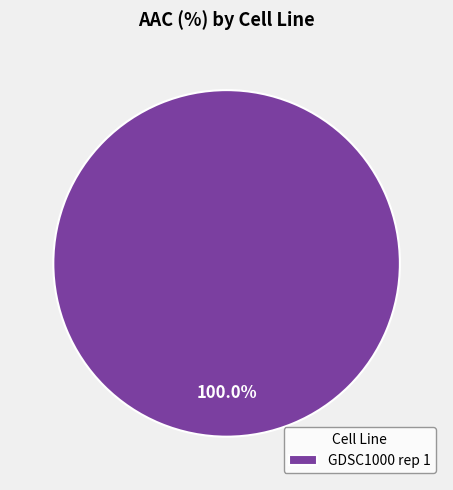

True or false: GDSC1000 rep 1 accounts for 92% of the total.

False